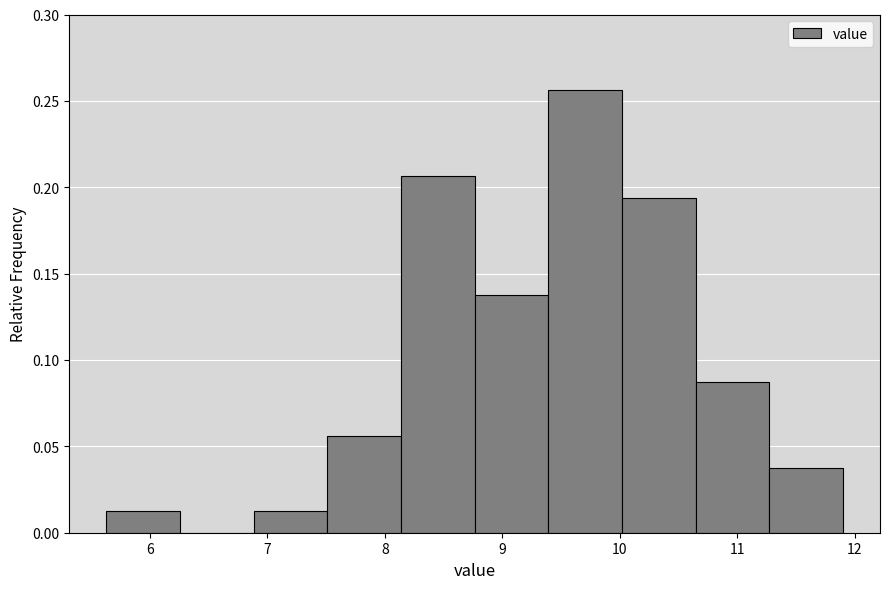

How tall is the bar that spans 8.1 to 8.8 on the x-axis? Neither the bar edges nor the heights are printed on the chart, so give them approximately, as read against the axes.

0.205